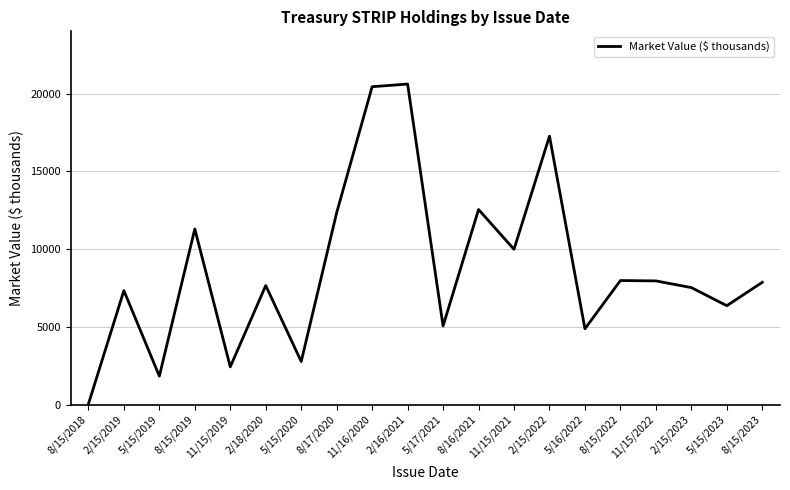

The value at 5/15/2020 is 781. True or false?

False